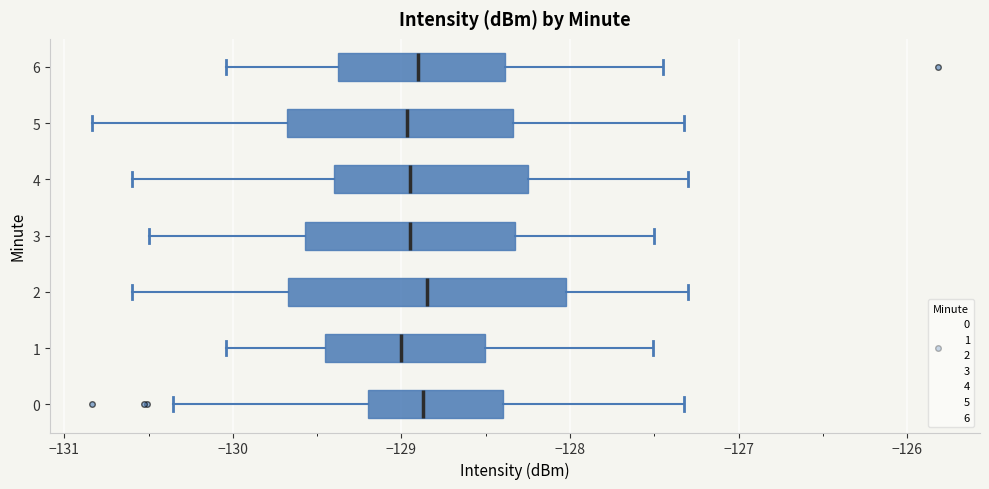

Where does the median line of the box at y = 2 sit on the x-axis? The values are not printed on the chart, so give them approximately, as read against the axis.

-128.8